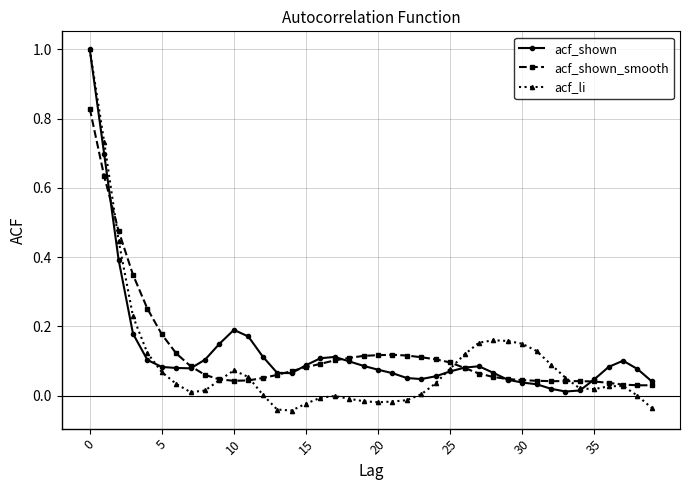

True or false: acf_shown has more than 2 interior local peaks.

True